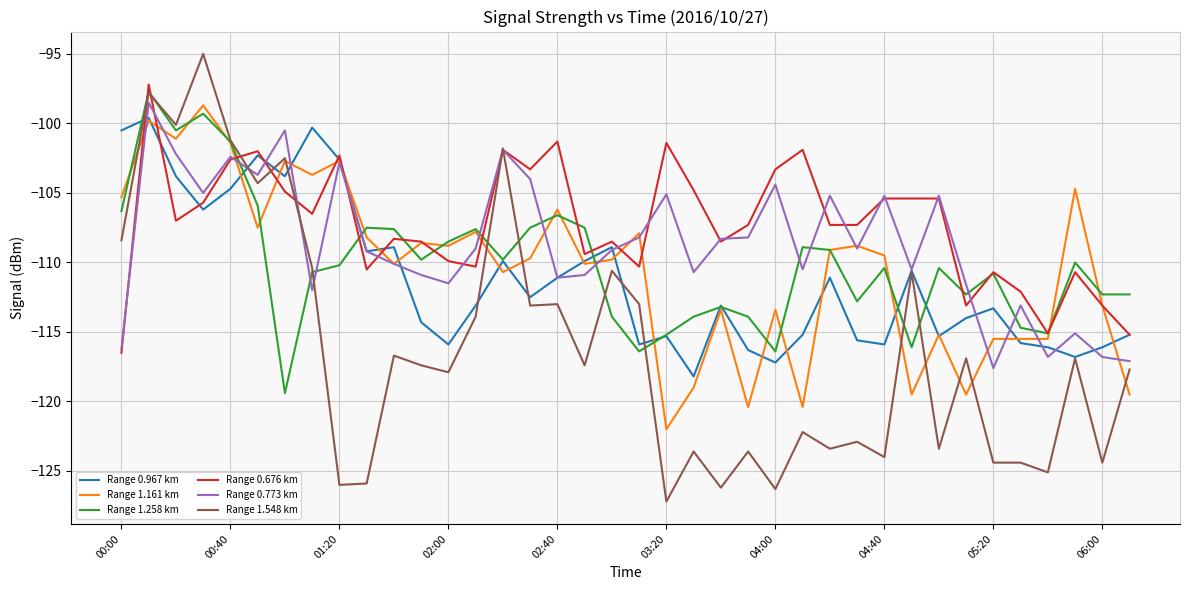

Which series has the largest range (max minus min)?

Range 1.548 km